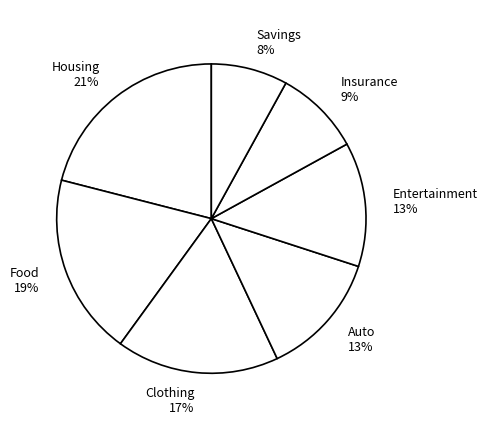

To the nearest percent, what is the difference between the largest and smallest slice percentages?

13%